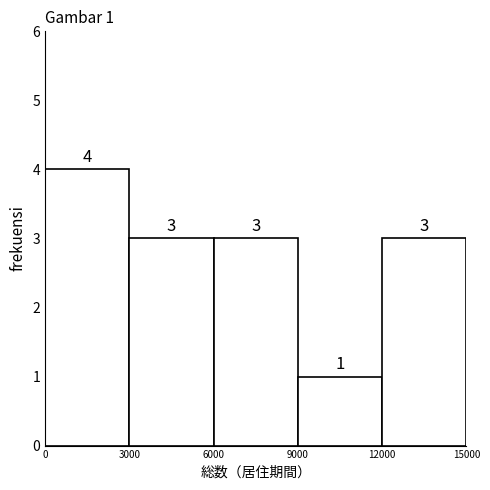

Over which range of the x-axis is the bar tallest?

0 to 3000